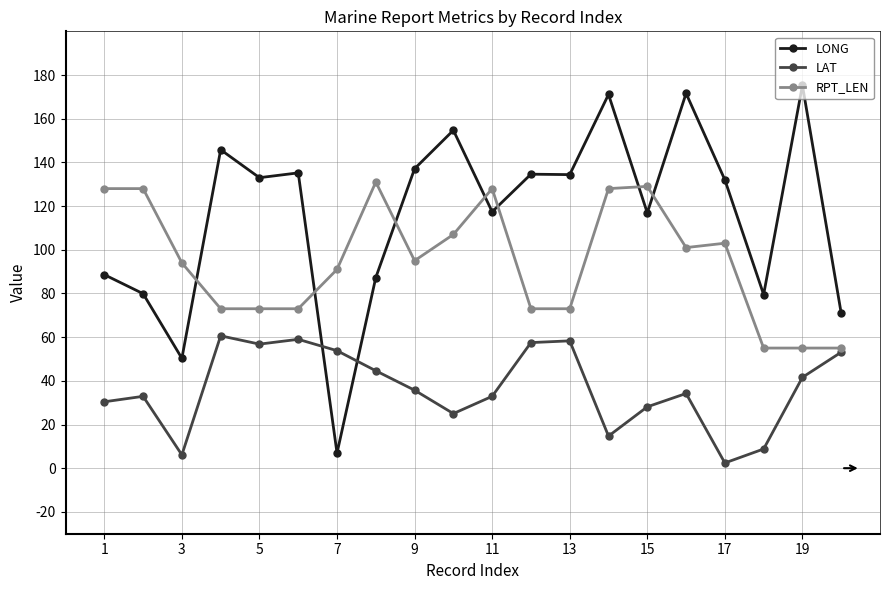

Which series has the widest spread of values?

LONG